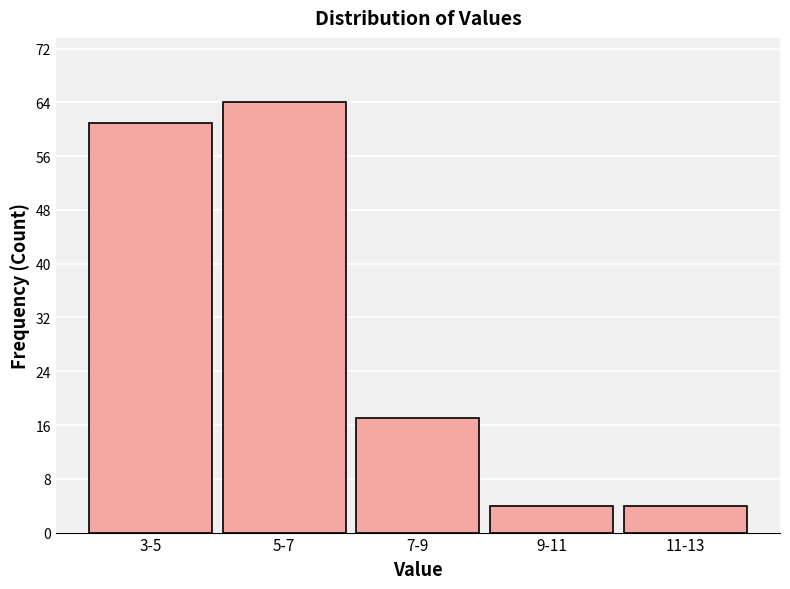

Reading left to right, what are all the values shown in this chart?

61	64	17	4	4